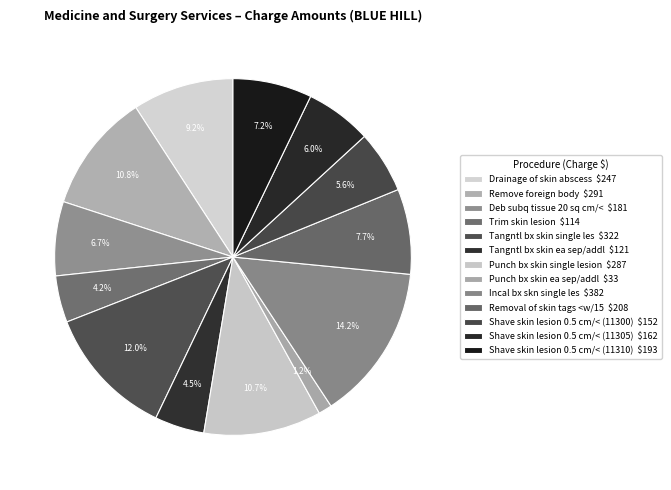

Which slice is the largest?

Incal bx skn single les